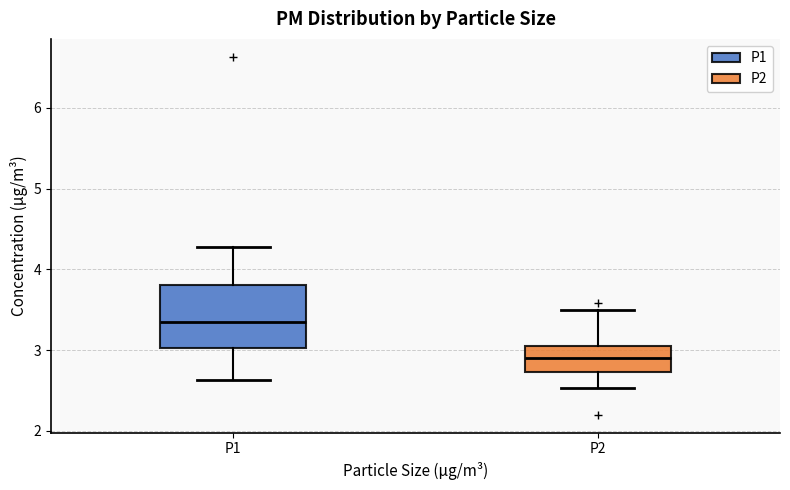

Reading left to right, transcribe this box plot: for each box, give where its median line is, the range the box spans, and where its two whiskers end, as read against the y-axis. The values are not printed on the chart, so give them approximately, as read against the axis.

P1: median 3.4, box 3.0 to 3.8, whiskers 2.6 to 4.3
P2: median 2.9, box 2.7 to 3.1, whiskers 2.5 to 3.5